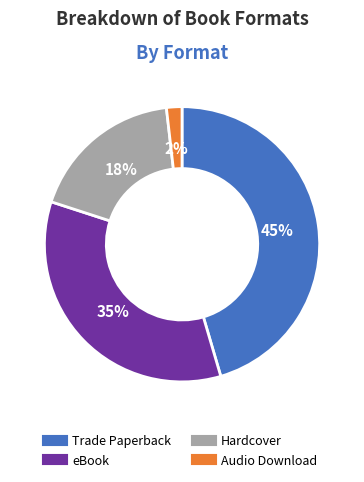

Between Audio Download and eBook, which is larger?

eBook